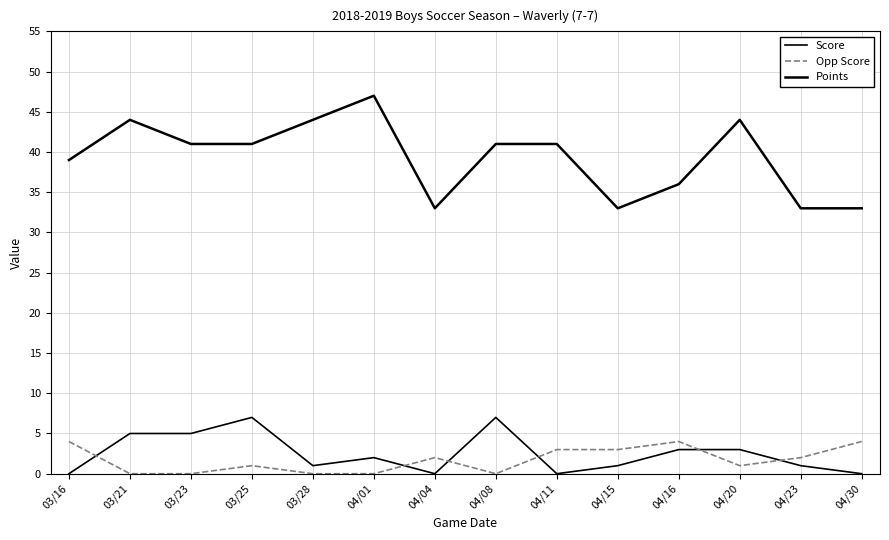

What is the spread (max minus min) of values at 04/01?

47